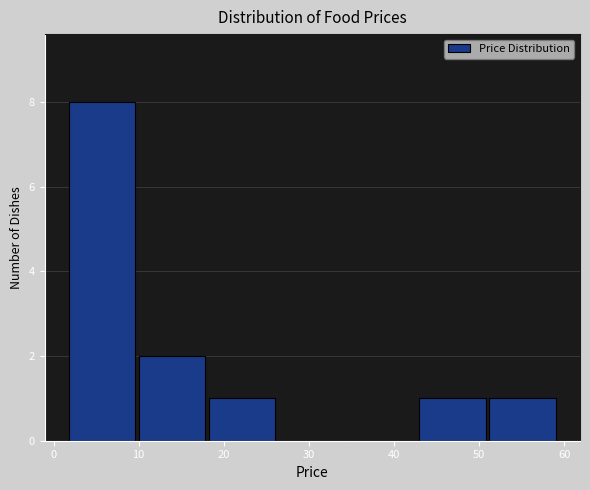

Which range on the x-axis has the tallest bar?

2 to 10